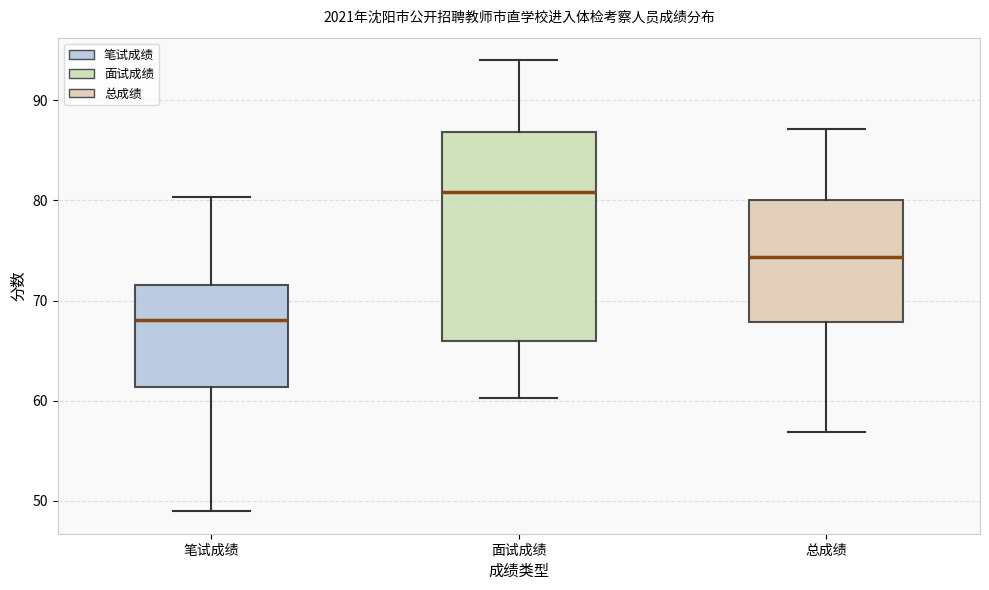

Which box has the highest median line?

面试成绩